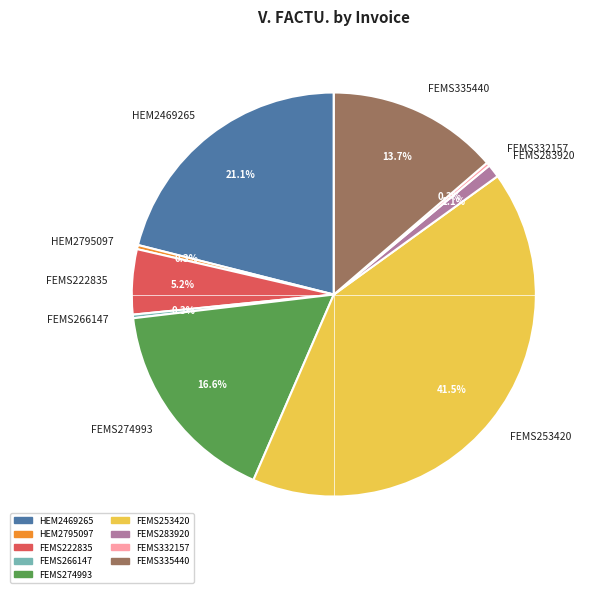

Does FEMS253420 account for over 50% of the chart?

No